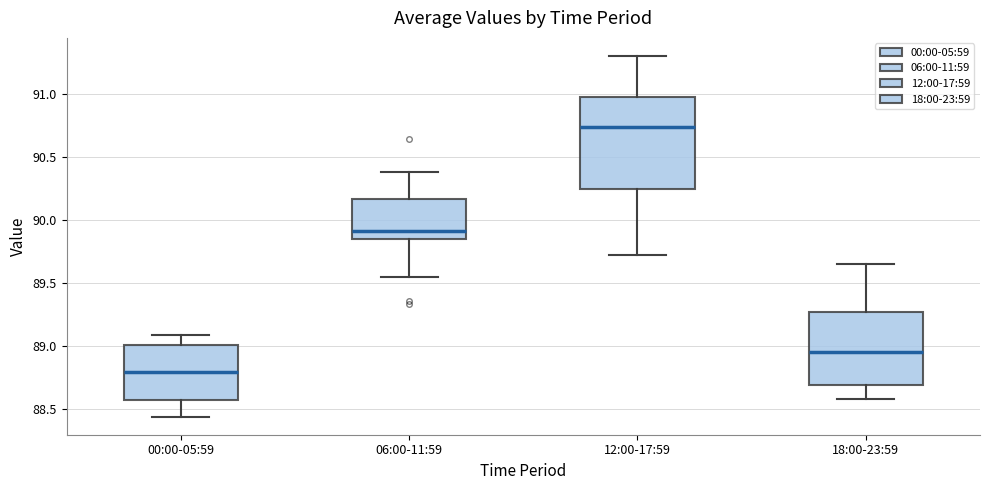

Reading left to right, transcribe this box plot: for each box, give where its median line is, the range the box spans, and where its two whiskers end, as read against the y-axis. The values are not printed on the chart, so give them approximately, as read against the axis.

00:00-05:59: median 88.80, box 88.55 to 89.00, whiskers 88.45 to 89.10
06:00-11:59: median 89.90, box 89.85 to 90.15, whiskers 89.55 to 90.40
12:00-17:59: median 90.75, box 90.25 to 91.00, whiskers 89.70 to 91.30
18:00-23:59: median 88.95, box 88.70 to 89.25, whiskers 88.60 to 89.65